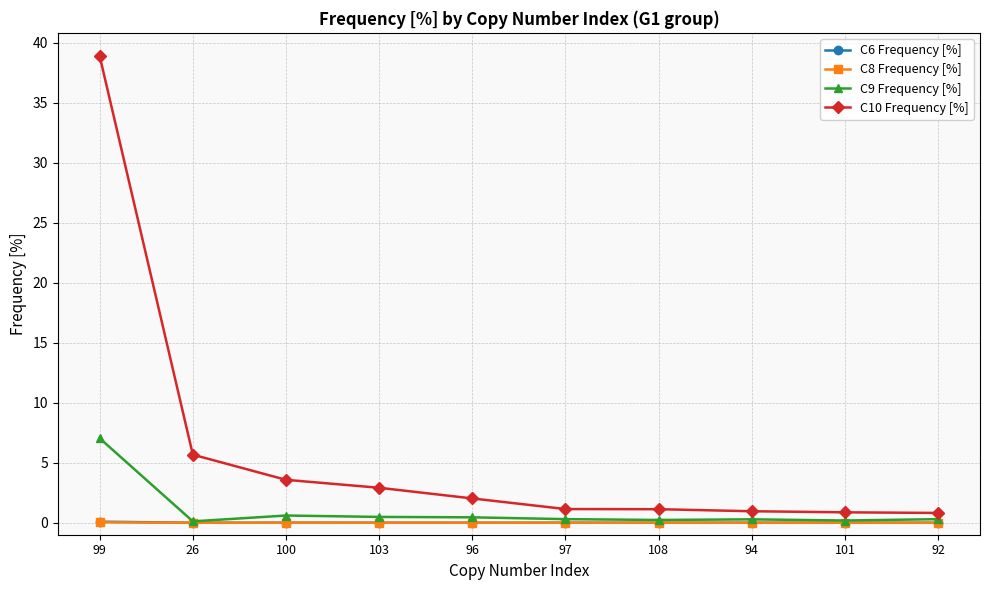

What is the minimum value for C9 Frequency [%]?

0.1